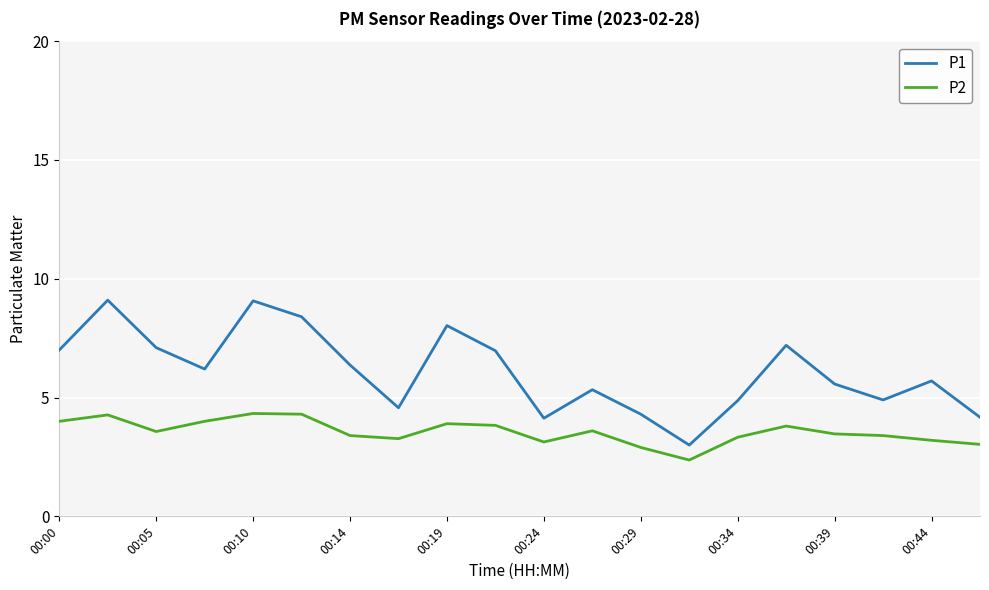

Read the P1 value at 00:05.

7.1